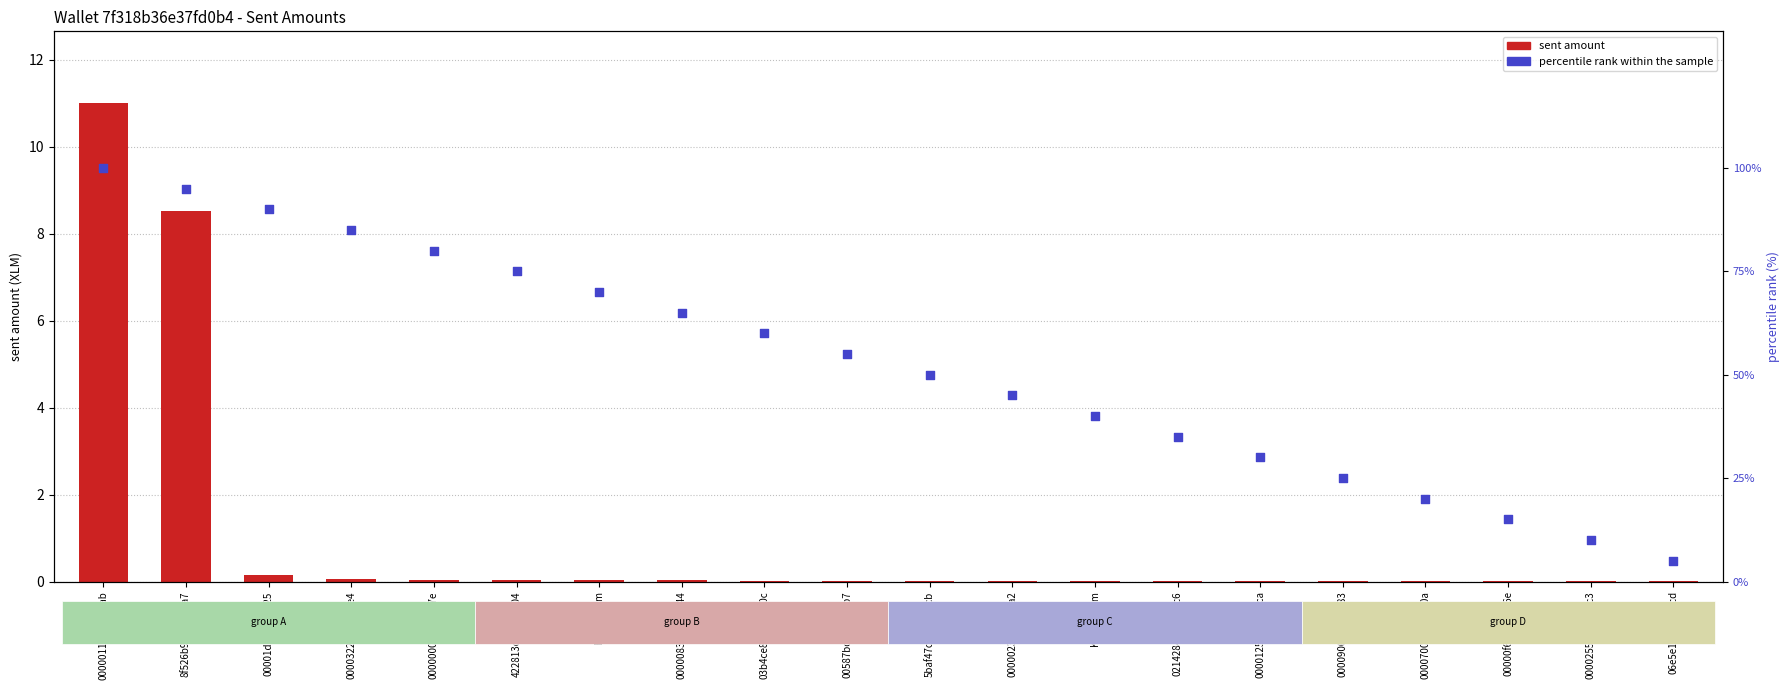

At which category is the sum across all series the highest?

0000011bd9c73aab